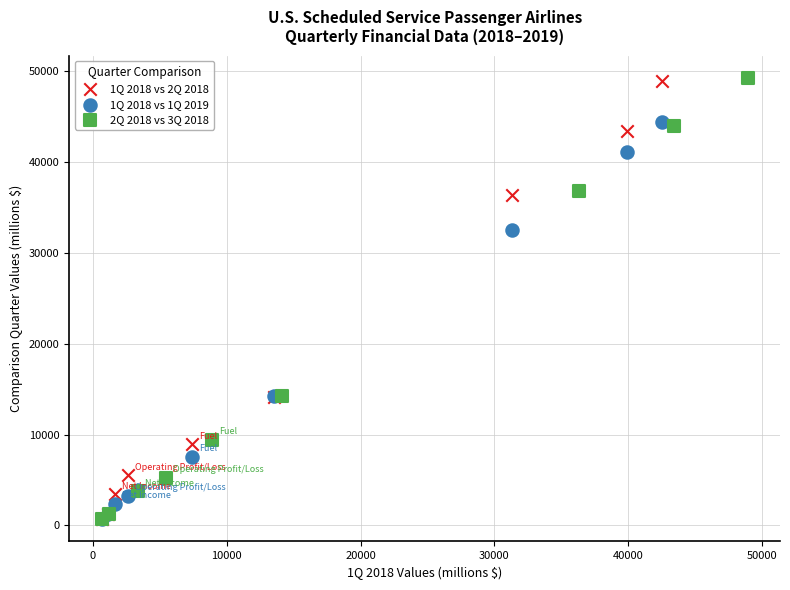

Which series has the widest spread of Y values?

2Q 2018 vs 3Q 2018